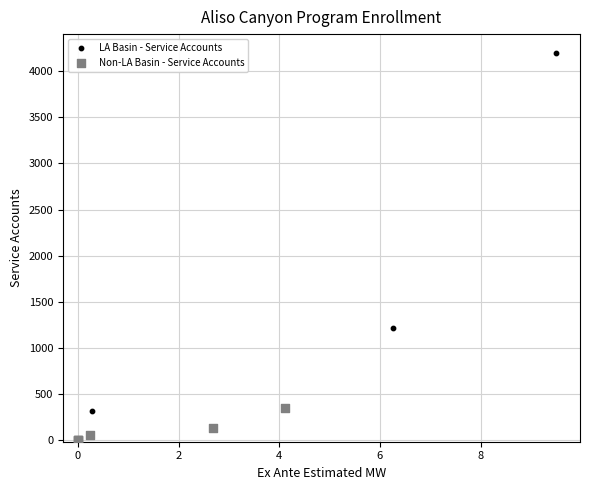

Which series has the widest spread of Y values?

LA Basin - Service Accounts